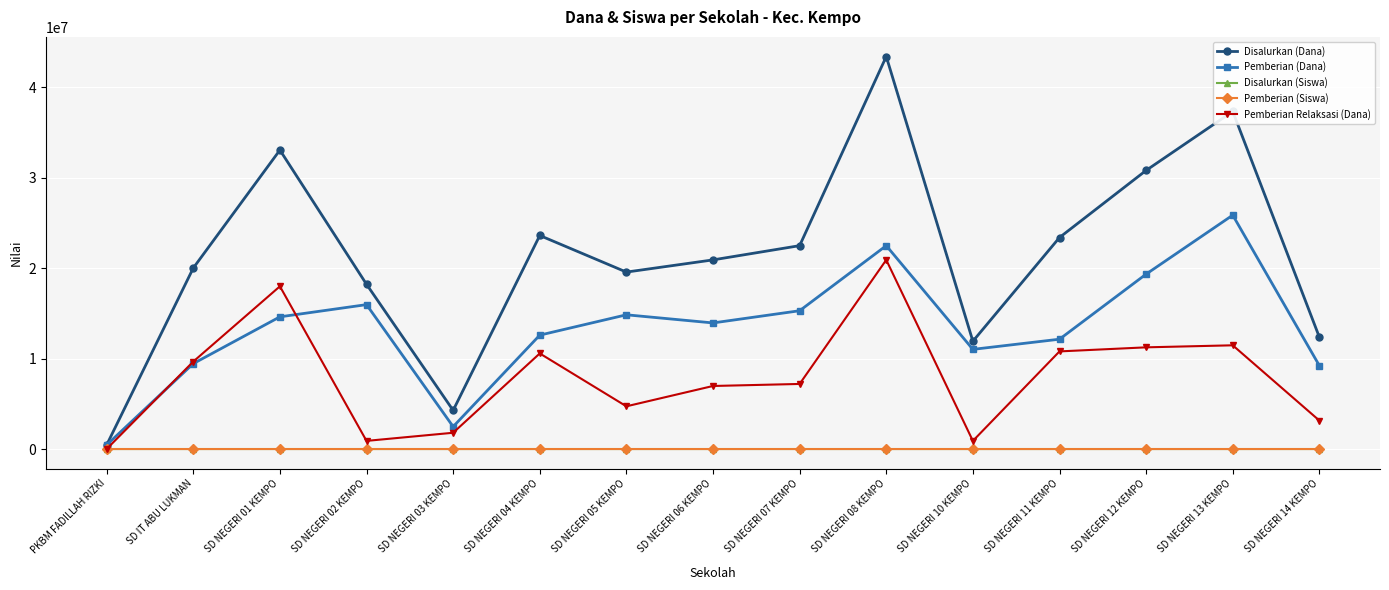

At which category is the sum across all series the highest?

SD NEGERI 08 KEMPO